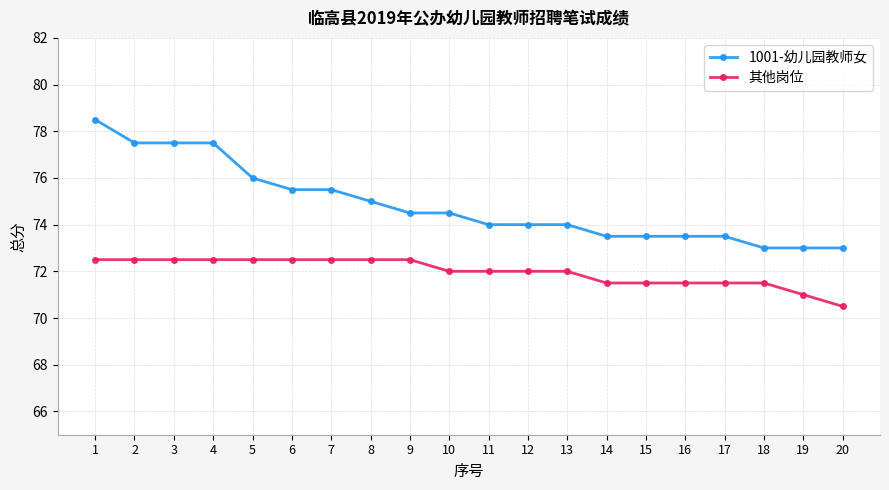

True or false: 1001-幼儿园教师女 and 其他岗位 cross at least once.

False